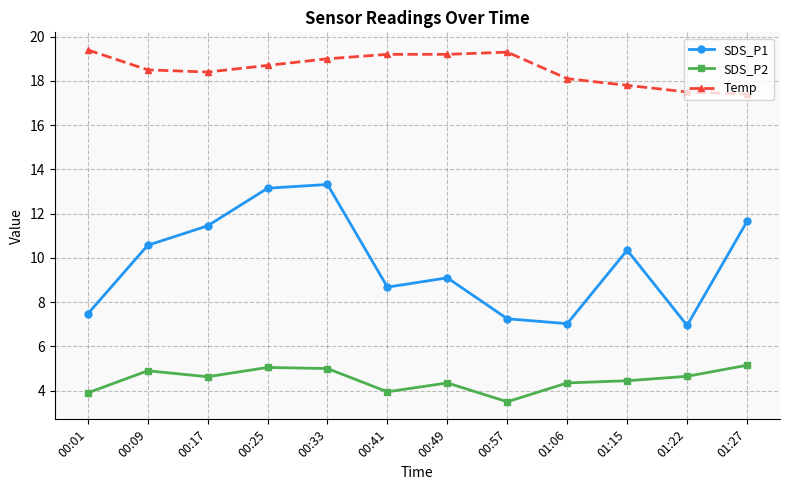

How many lines are shown in the chart?

3